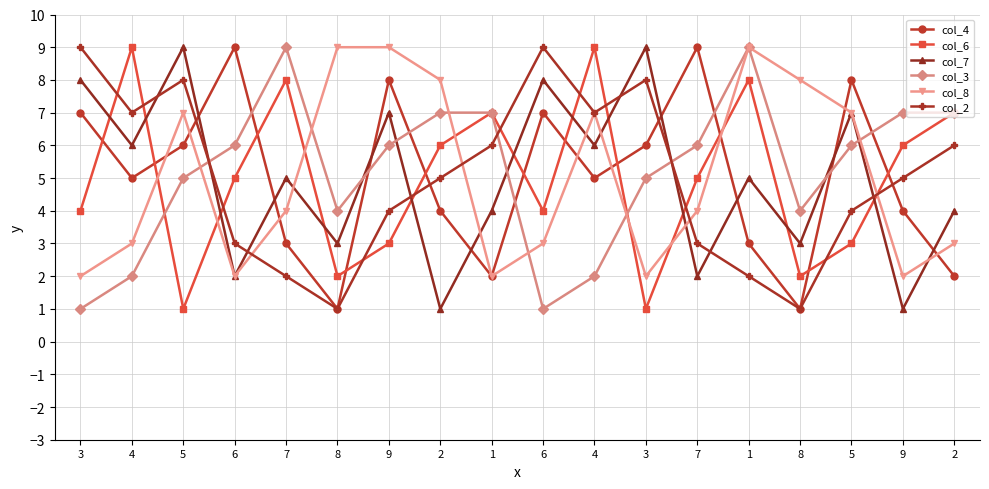

What are all the series names shown in the legend?

col_4, col_6, col_7, col_3, col_8, col_2